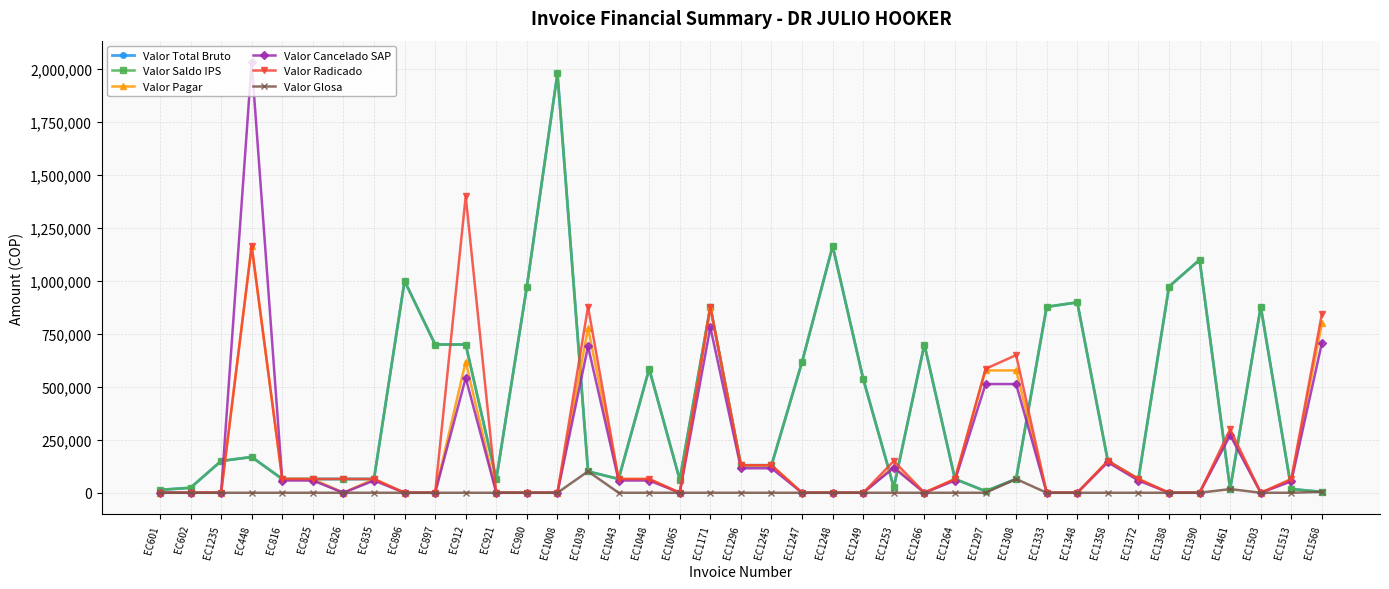

Is this an area chart (filled region under the line)?

No